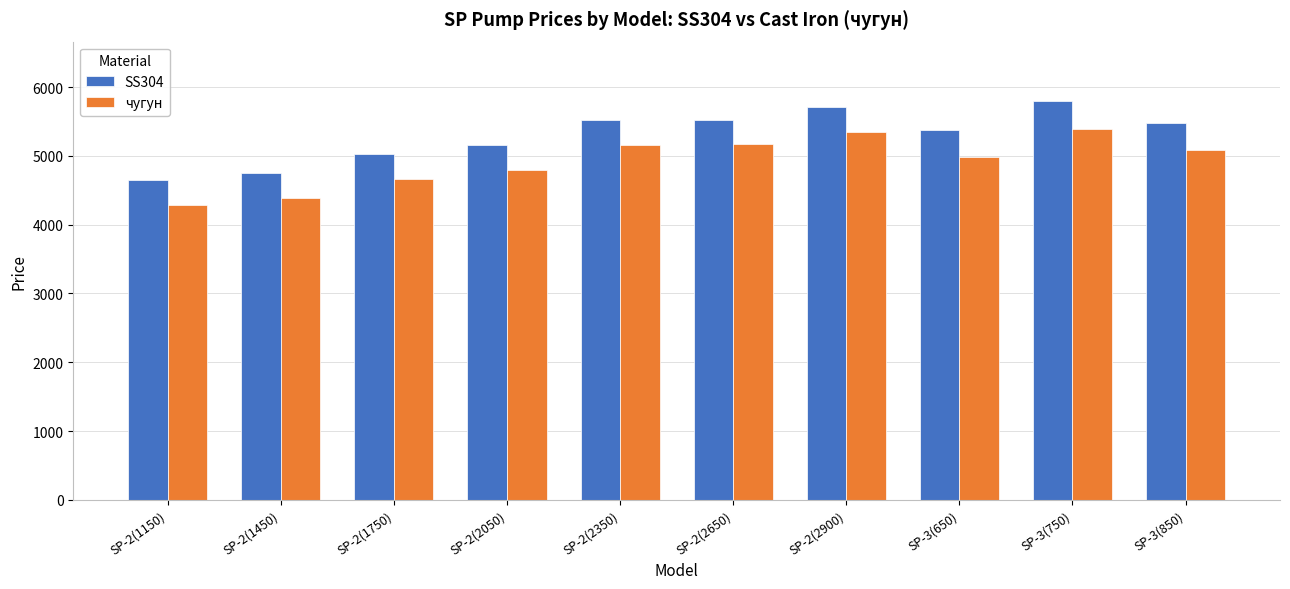

How many values in the чугун series are below 5083?

5